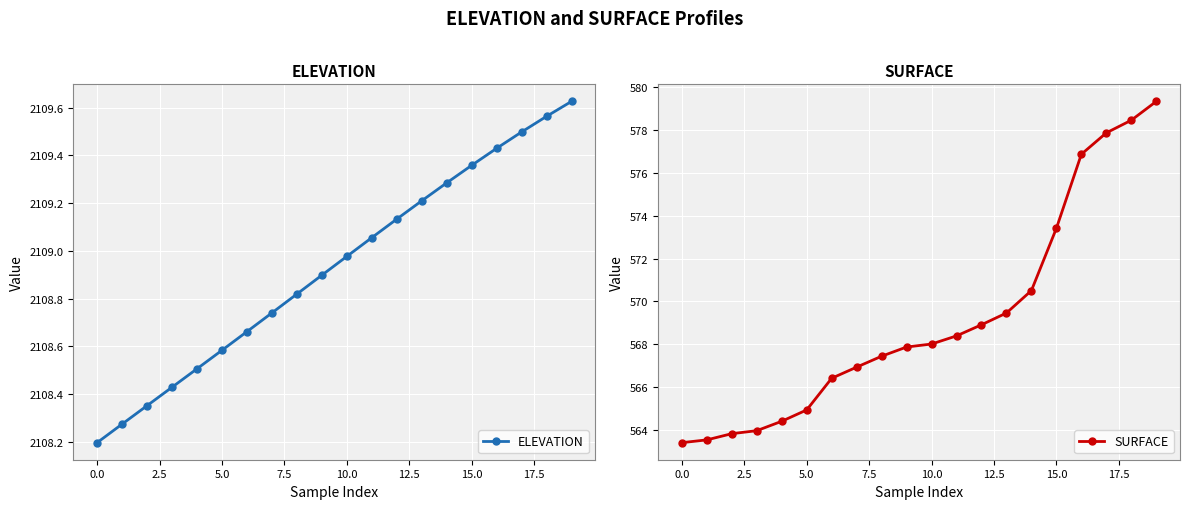

What position from the left is 17?

18